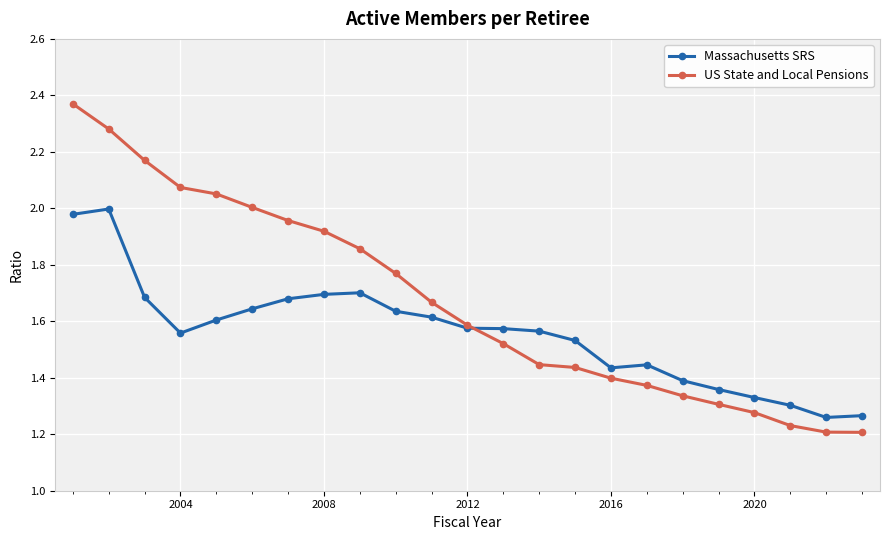

Which series has the largest total across all categories?

US State and Local Pensions